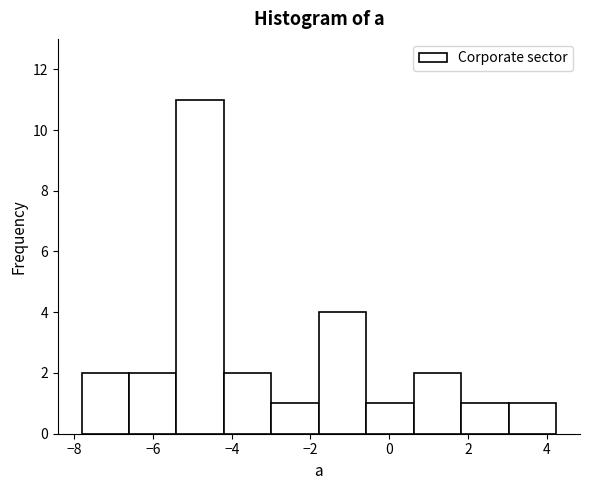

Reading left to right, transcribe this chart: for each bar, give the range it covers on the x-axis and its height. Neither the bar edges nor the heights are printed on the chart, so give them approximately, as read against the axes.

-7.8 to -6.6: 2
-6.6 to -5.4: 2
-5.4 to -4.2: 11
-4.2 to -3.0: 2
-3.0 to -1.8: 1
-1.8 to -0.6: 4
-0.6 to 0.6: 1
0.6 to 1.8: 2
1.8 to 3.0: 1
3.0 to 4.2: 1